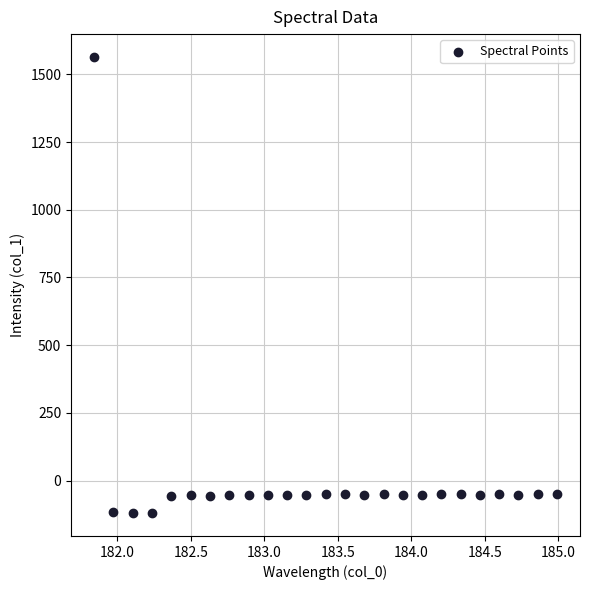

What is the range of X values (max minus min)?

3.1